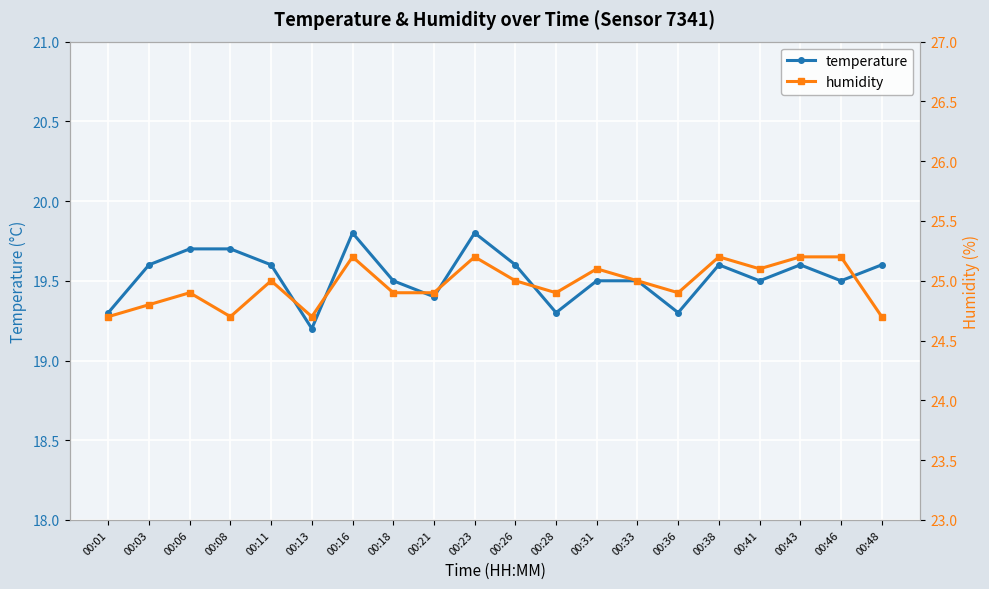

How many interior local valleys does the temperature series have?

6